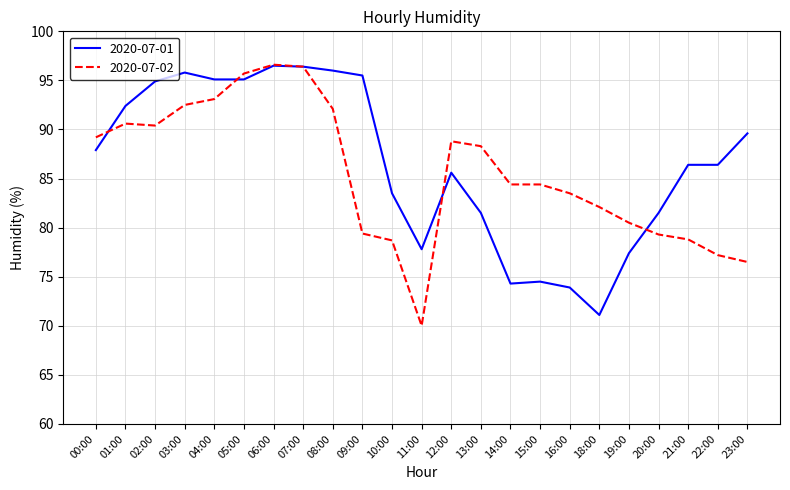

What is the difference between the second highest and second lowest values in the 2020-07-01 series?

22.5